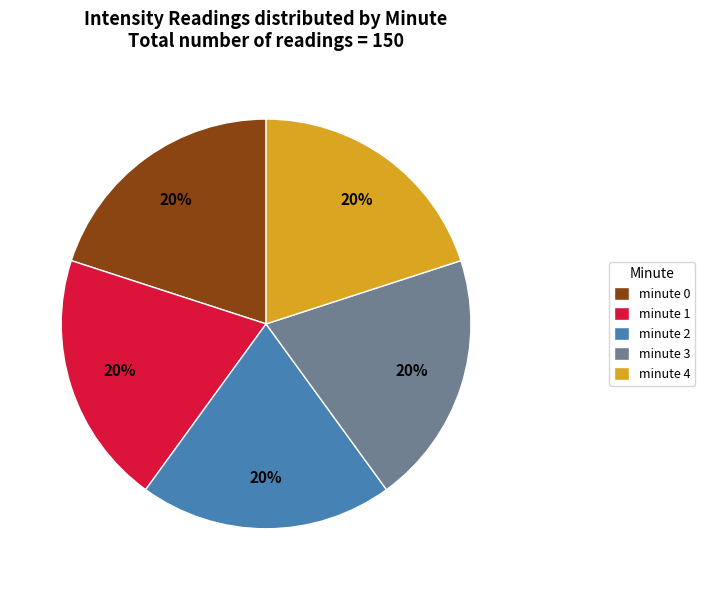

Combined, do minute 1 and minute 4 account for over 50%?

No